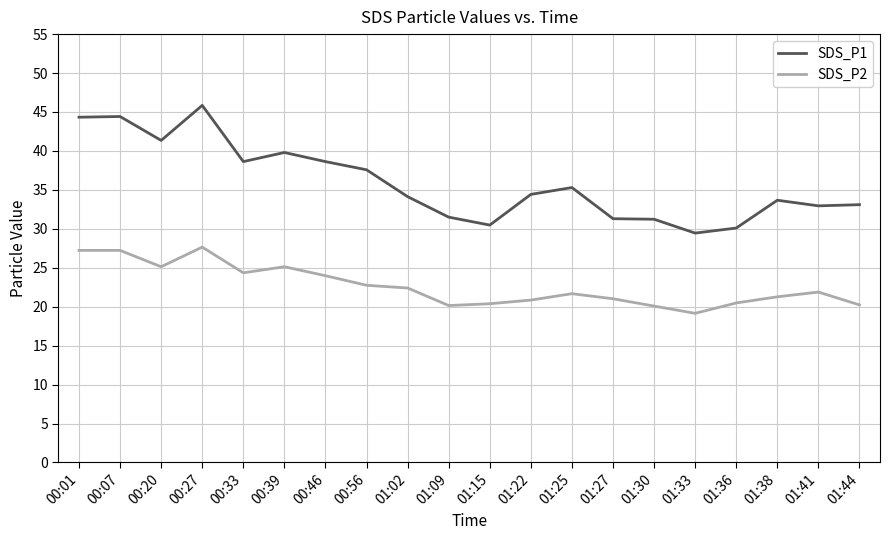

True or false: SDS_P2 and SDS_P1 intersect in this chart.

False